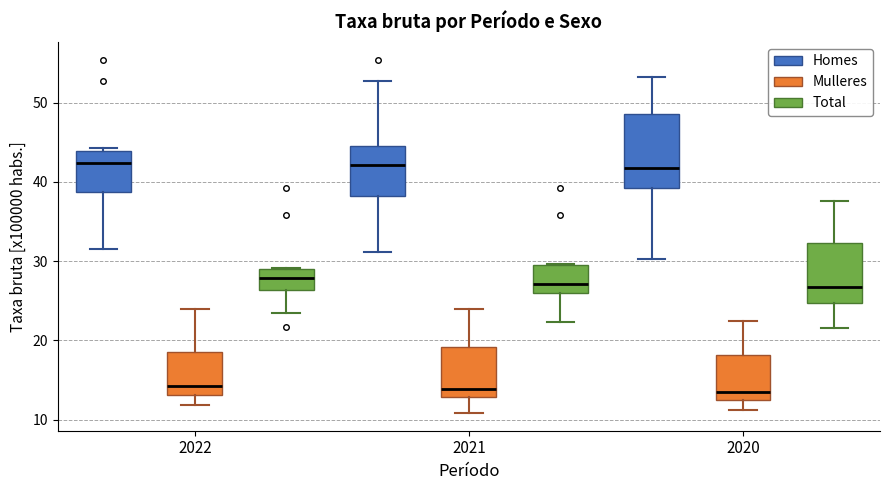

Reading left to right, transcribe this box plot: for each box, give where its median line is, the range the box spans, and where its two whiskers end, as read against the y-axis. The values are not printed on the chart, so give them approximately, as read against the axis.

2022 (Homes): median 42, box 39 to 44, whiskers 32 to 44 (just above the box's upper edge)
2022 (Mulleres): median 14, box 13 to 19, whiskers 12 to 24
2022 (Total): median 28, box 26 to 29, whiskers 23 to 29
2021 (Homes): median 42, box 38 to 45, whiskers 31 to 53
2021 (Mulleres): median 14, box 13 to 19, whiskers 11 to 24
2021 (Total): median 27, box 26 to 30, whiskers 22 to 30
2020 (Homes): median 42, box 39 to 49, whiskers 30 to 53
2020 (Mulleres): median 13, box 12 to 18, whiskers 11 to 22
2020 (Total): median 27, box 25 to 32, whiskers 22 to 38